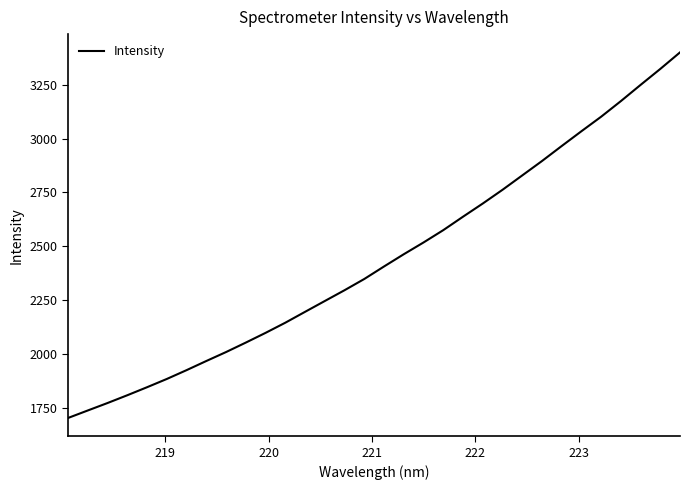

Reading right to left, what are all the values shown in this chart?

3400.1	3323.4	3249.3	3174.0	3101.6	3034.2	2965.6	2895.9	2829.1	2762.4	2698.8	2637.7	2575.3	2518.2	2463.6	2406.8	2348.8	2296.6	2246.5	2196.3	2145.8	2098.7	2053.6	2009.7	1968.1	1925.6	1884.7	1846.4	1809.1	1773.1	1738.4	1703.6